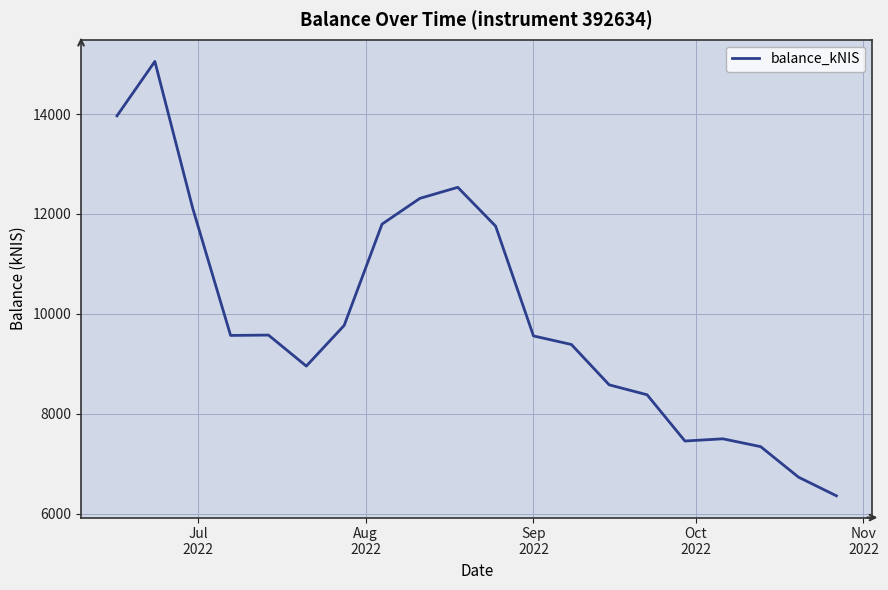

What is the difference between the maximum and minimum values?

8699.7